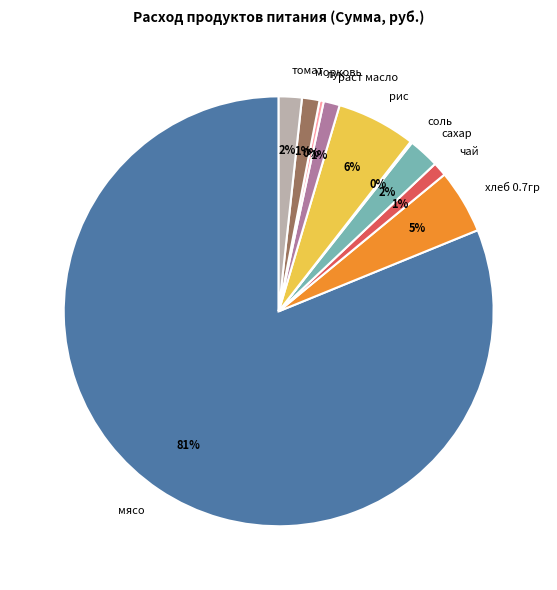

Approximately how many times larger is the value at хлеб 0.7гр compared to рис?

0.8